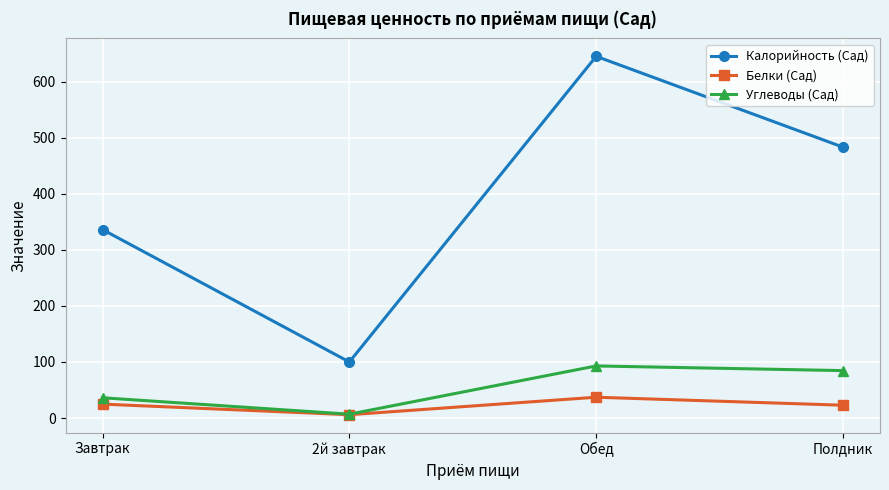

What is the sum of the Калорийность (Сад) values at Завтрак and Обед?

981.1